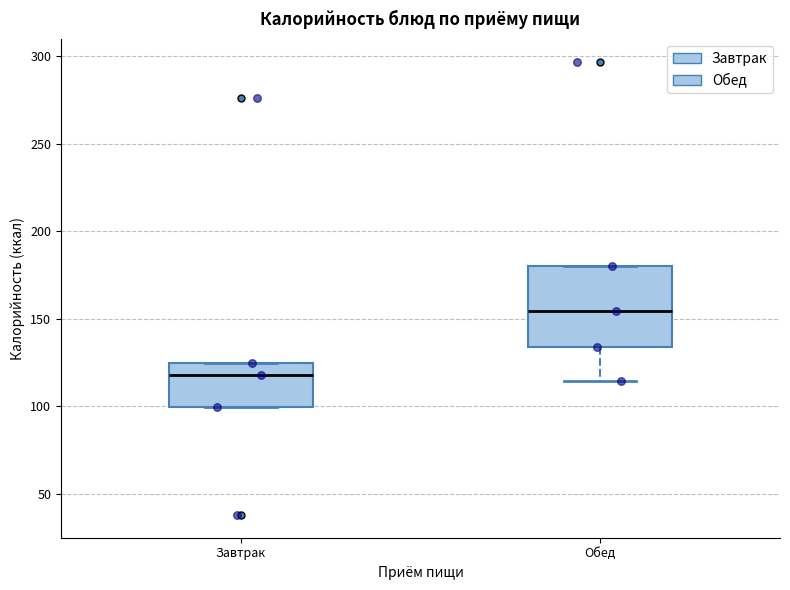

Which box's median line is the highest?

Обед